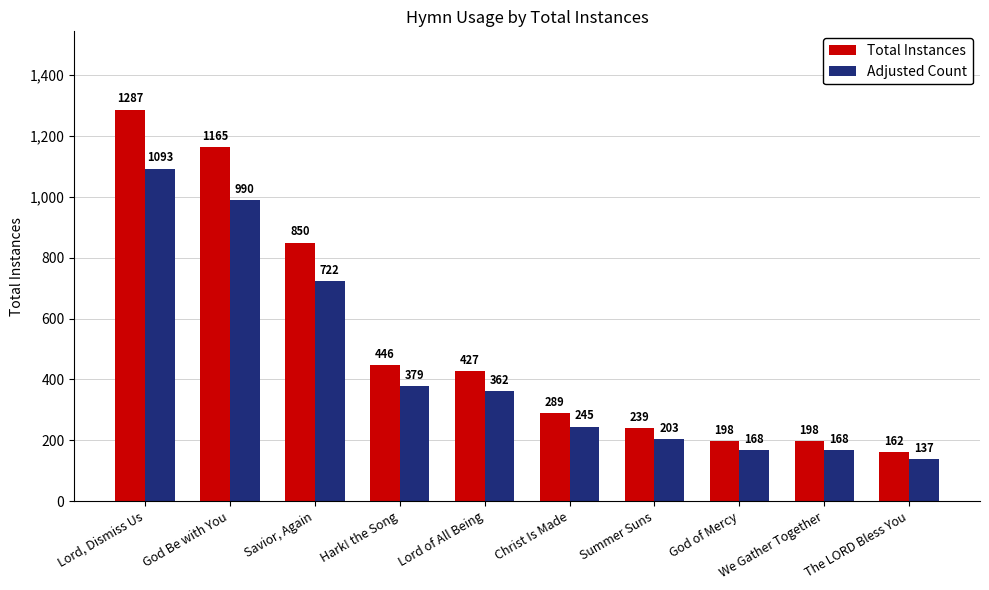

Reading right to left, extract all data points from this chart.

Total Instances: The LORD Bless You=162	We Gather Together=198	God of Mercy=198	Summer Suns=239	Christ Is Made=289	Lord of All Being=427	Hark! the Song=446	Savior, Again=850	God Be with You=1165	Lord, Dismiss Us=1287
Adjusted Count: The LORD Bless You=137	We Gather Together=168	God of Mercy=168	Summer Suns=203	Christ Is Made=245	Lord of All Being=362	Hark! the Song=379	Savior, Again=722	God Be with You=990	Lord, Dismiss Us=1093